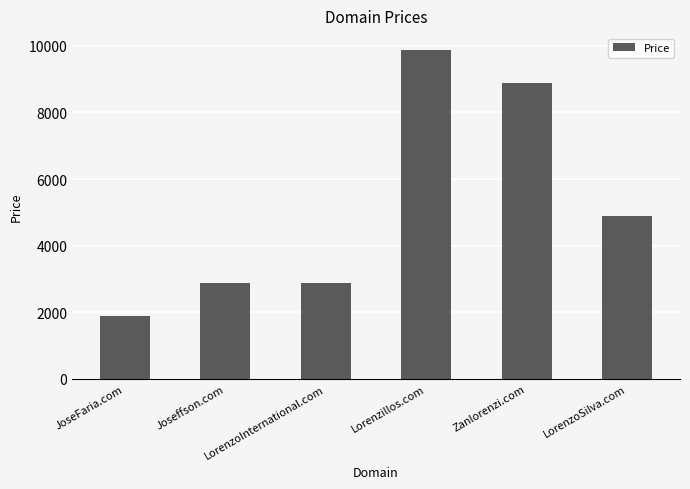

How many bars are there in total?

6